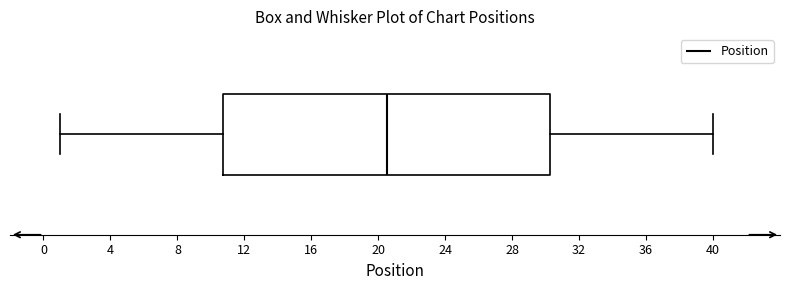

Read this box plot against the x-axis: the position of the median line, the range covered by the box, and the ends of both whiskers. The values are not printed on the chart, so give them approximately, as read against the axis.

median 20.5, box 11.0 to 30.5, whiskers 1.0 to 40.0